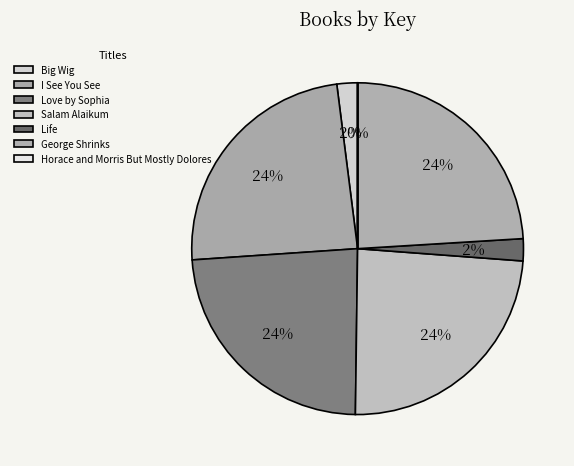

What is the smallest slice in the pie chart?

Horace and Morris But Mostly Dolores